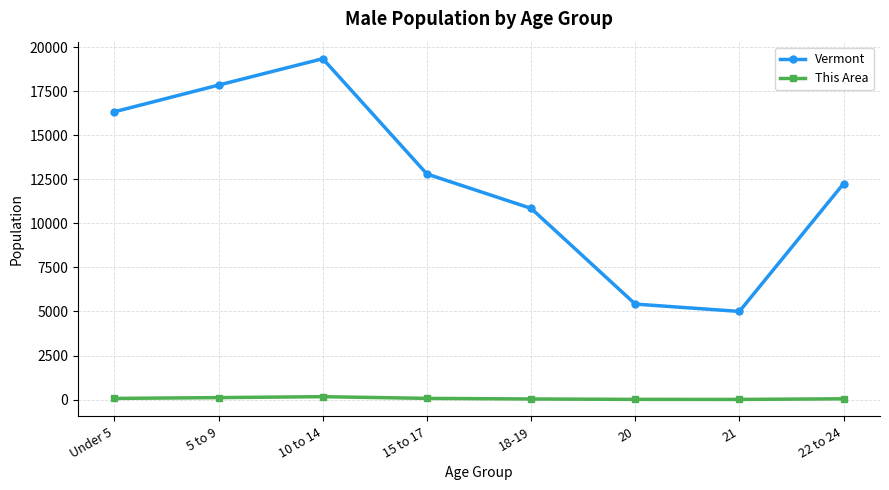

How many lines are shown in the chart?

2